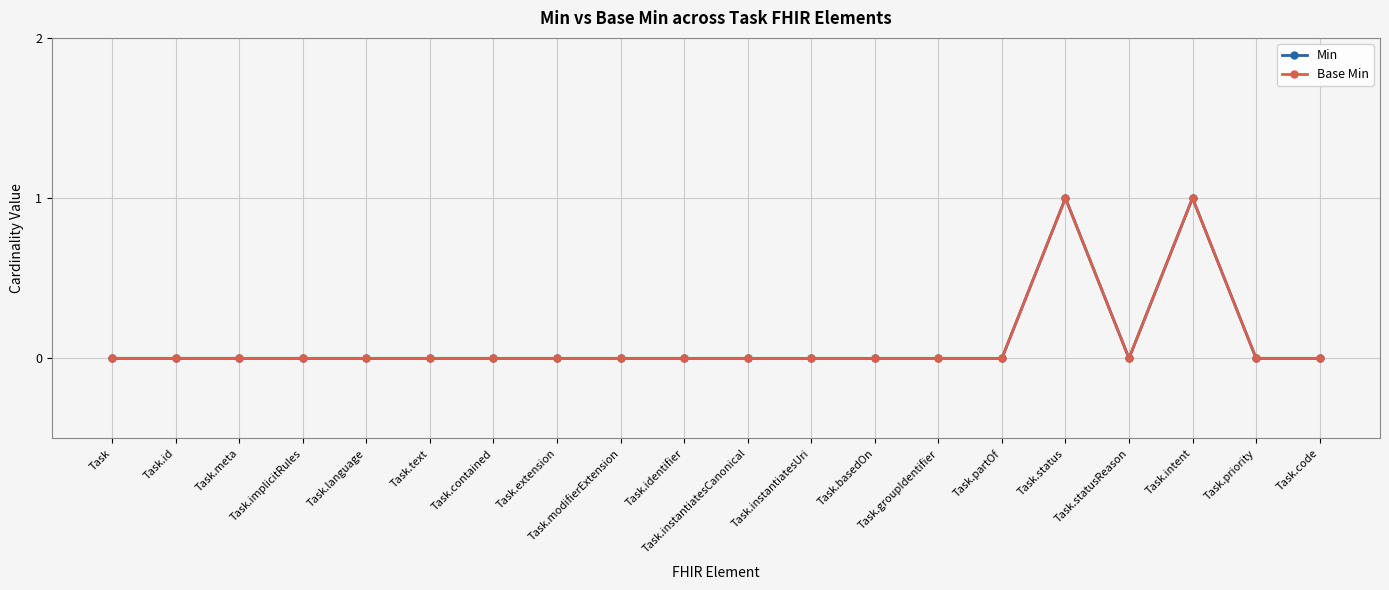

Between Task and Task.basedOn, which is larger?

Task